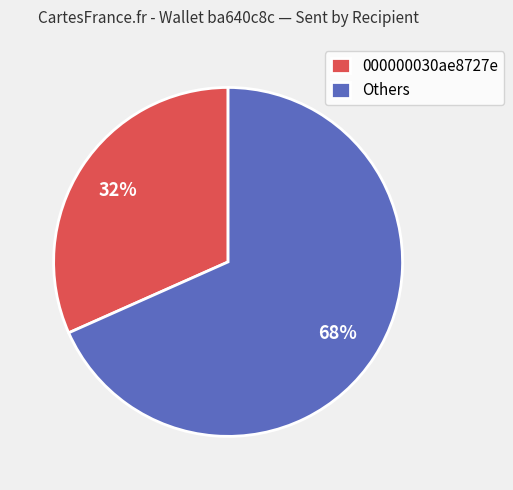

Rank the categories by value from lowest to highest.

000000030ae8727e, Others